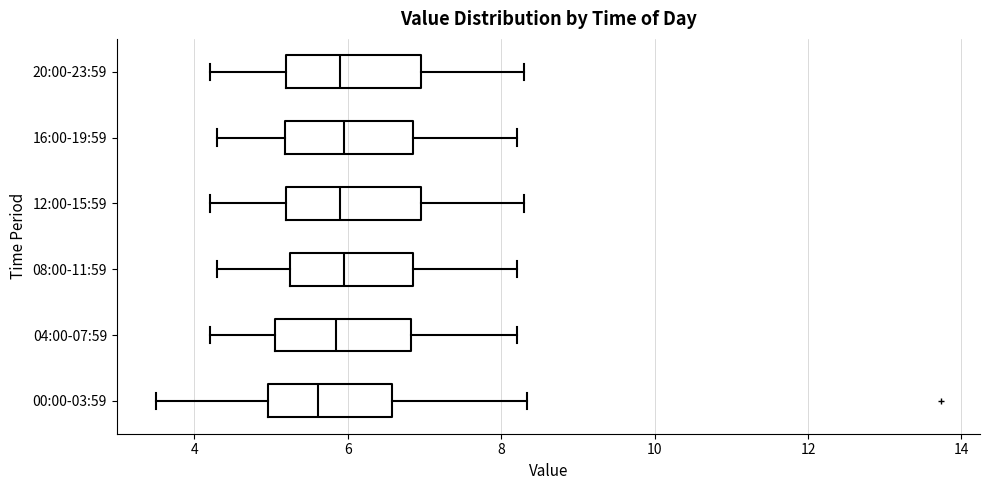

Reading bottom to top, read every box against the x-axis: the position of its median line, the range the box covers, and the ends of its whiskers. The values are not printed on the chart, so give them approximately, as read against the axis.

00:00-03:59: median 5.6, box 5.0 to 6.6, whiskers 3.6 to 8.4
04:00-07:59: median 5.8, box 5.0 to 6.8, whiskers 4.2 to 8.2
08:00-11:59: median 6.0, box 5.2 to 6.8, whiskers 4.4 to 8.2
12:00-15:59: median 6.0, box 5.2 to 7.0, whiskers 4.2 to 8.4
16:00-19:59: median 6.0, box 5.2 to 6.8, whiskers 4.4 to 8.2
20:00-23:59: median 6.0, box 5.2 to 7.0, whiskers 4.2 to 8.4